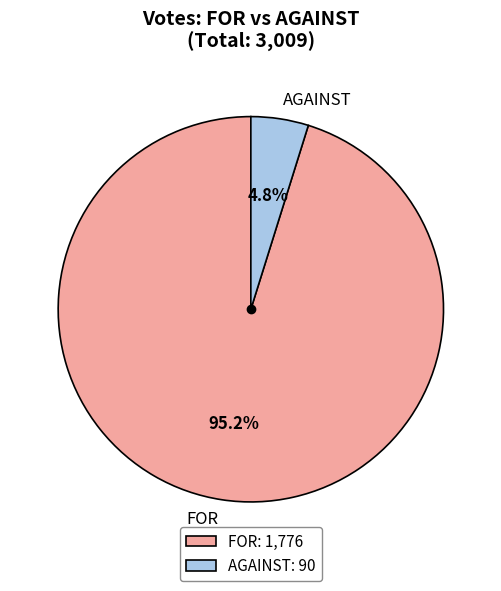

Is it true that FOR is 83% of the pie?

False